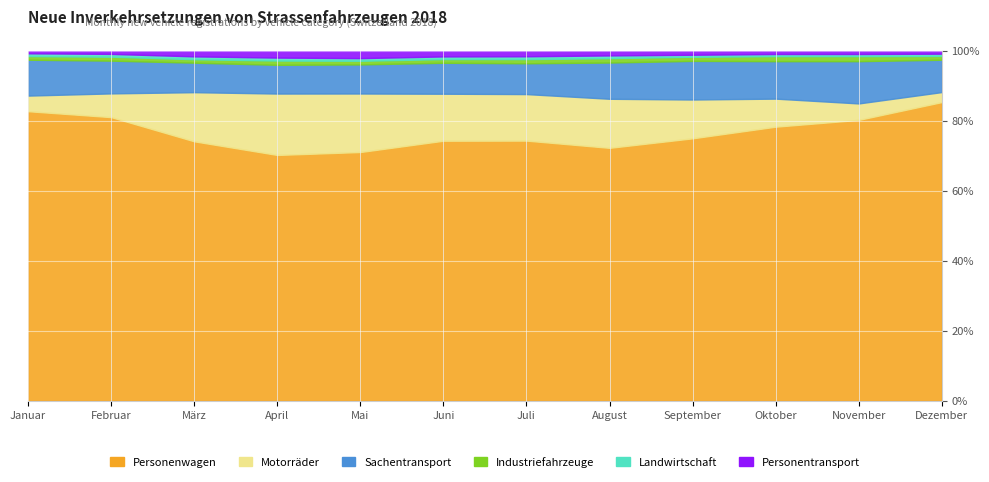

Reading right to left, transcribe all the data shown in this chart.

Personenwagen: Dezember=27303	November=23986	Oktober=22666	September=20462	August=21680	Juli=25379	Juni=31536	Mai=27942	April=26558	März=28581	Februar=22536	Januar=22258
Motorräder: Dezember=916	November=1406	Oktober=2322	September=3029	August=4210	Juli=4543	Juni=5705	Mai=6579	April=6639	März=5418	Februar=1887	Januar=1201
Sachentransport: Dezember=2956	November=3609	Oktober=3098	September=3013	August=3108	Juli=3007	Juni=3756	Mai=3269	April=3106	März=3253	Februar=2604	Januar=2759
Industriefahrzeuge: Dezember=349	November=435	Oktober=421	September=320	August=375	Juli=404	Juni=445	Mai=410	April=462	März=378	Februar=312	Januar=281
Landwirtschaft: Dezember=206	November=178	Oktober=172	September=159	August=235	Juli=279	Juni=326	Mai=299	April=321	März=317	Februar=225	Januar=213
Personentransport: Dezember=286	November=296	Oktober=287	September=327	August=418	Juli=559	Juni=712	Mai=850	April=760	März=640	Februar=265	Januar=211